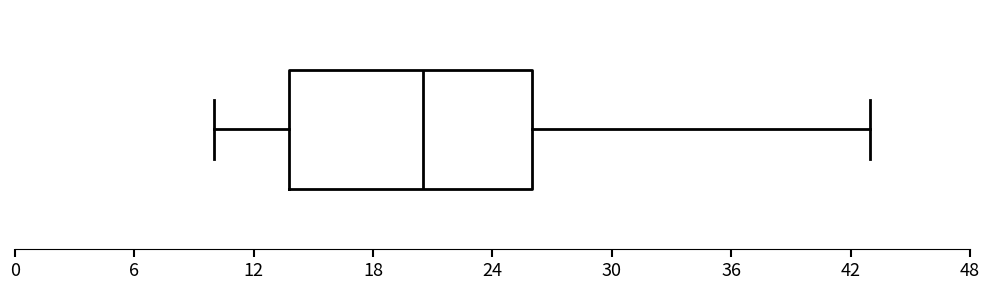

Where does the right whisker of the box end on the x-axis? The values are not printed on the chart, so give them approximately, as read against the axis.

43